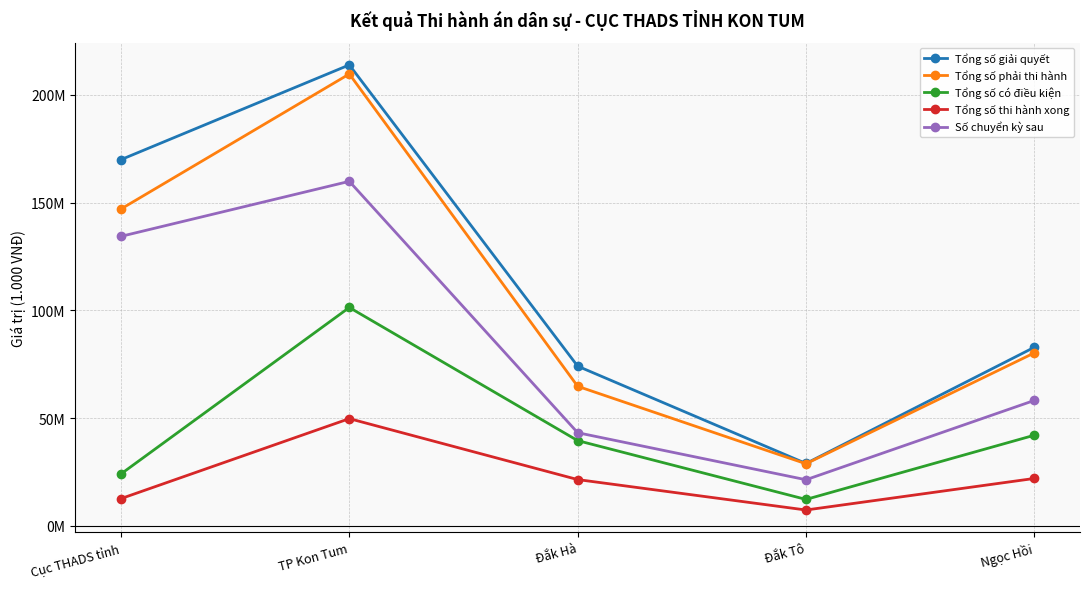

What are all the series names shown in the legend?

Tổng số giải quyết, Tổng số phải thi hành, Tổng số có điều kiện, Tổng số thi hành xong, Số chuyển kỳ sau